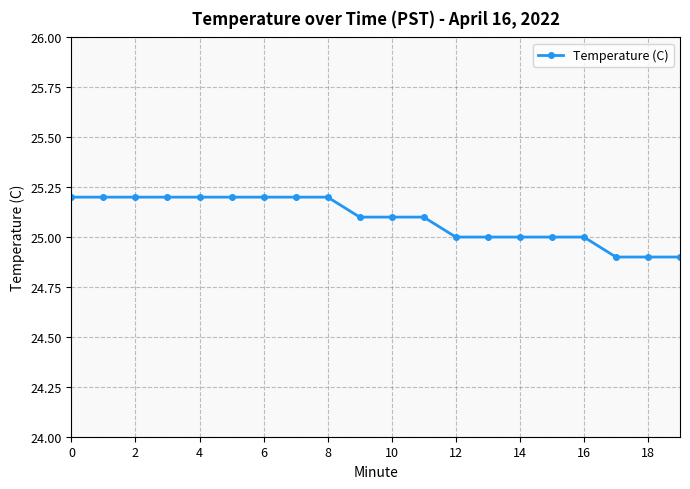

What is the maximum value shown in the chart?

25.2